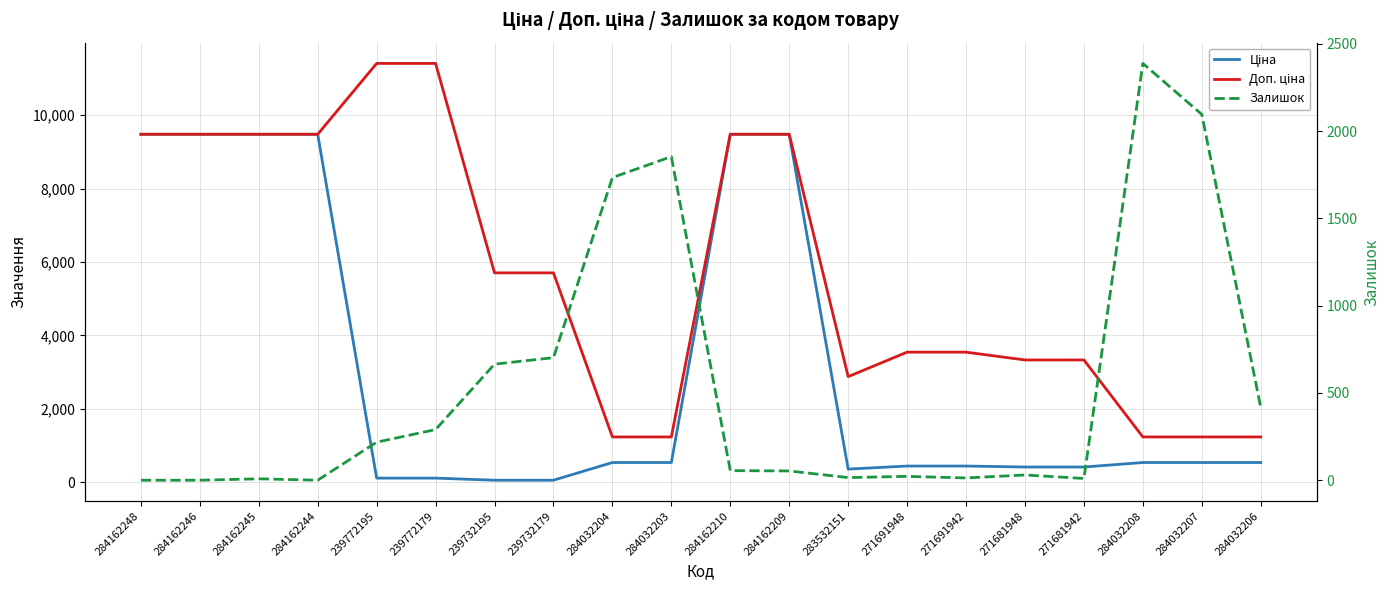

True or false: Доп. ціна and Ціна intersect in this chart.

False